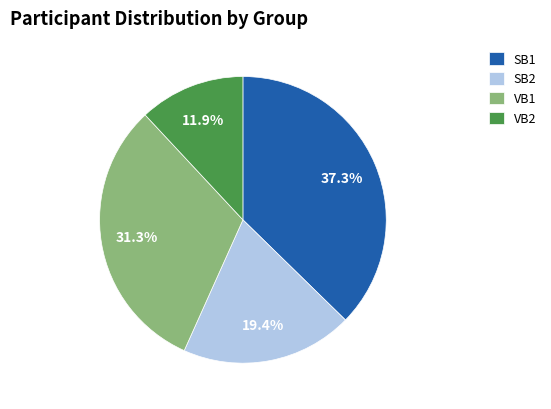

How much of the chart is everything except SB1?

62.7%